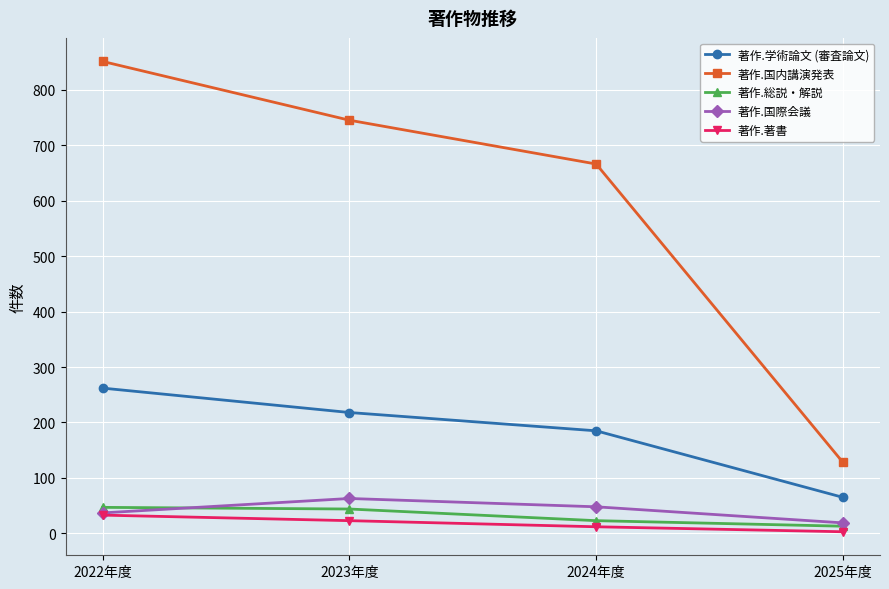

Which label corresponds to the smallest value in the chart?

2025年度